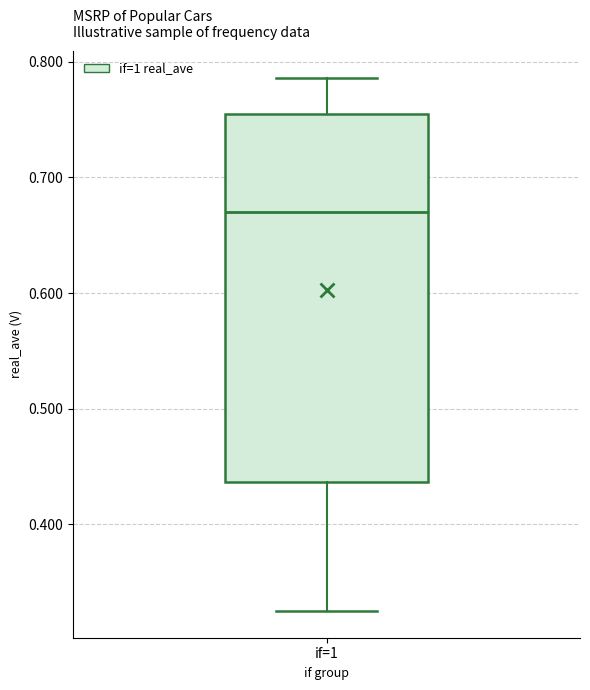

Transcribe this box plot: give where the median line is, the range the box spans, and where the two whiskers end, as read against the y-axis. The values are not printed on the chart, so give them approximately, as read against the axis.

median 0.67, box 0.44 to 0.75, whiskers 0.33 to 0.79